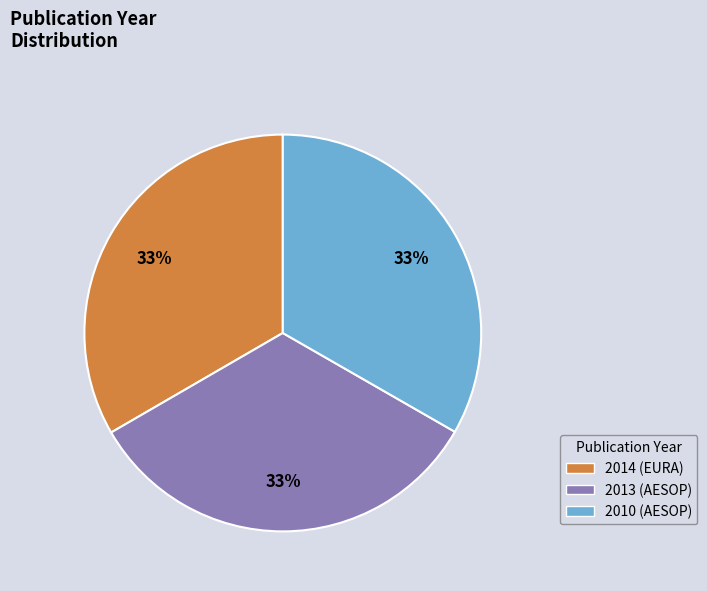

Does 2013 (AESOP) represent more than half of the total?

No